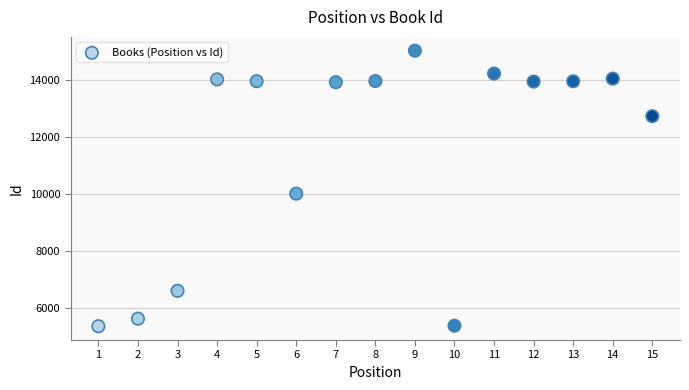

What is the range of X values (max minus min)?

14